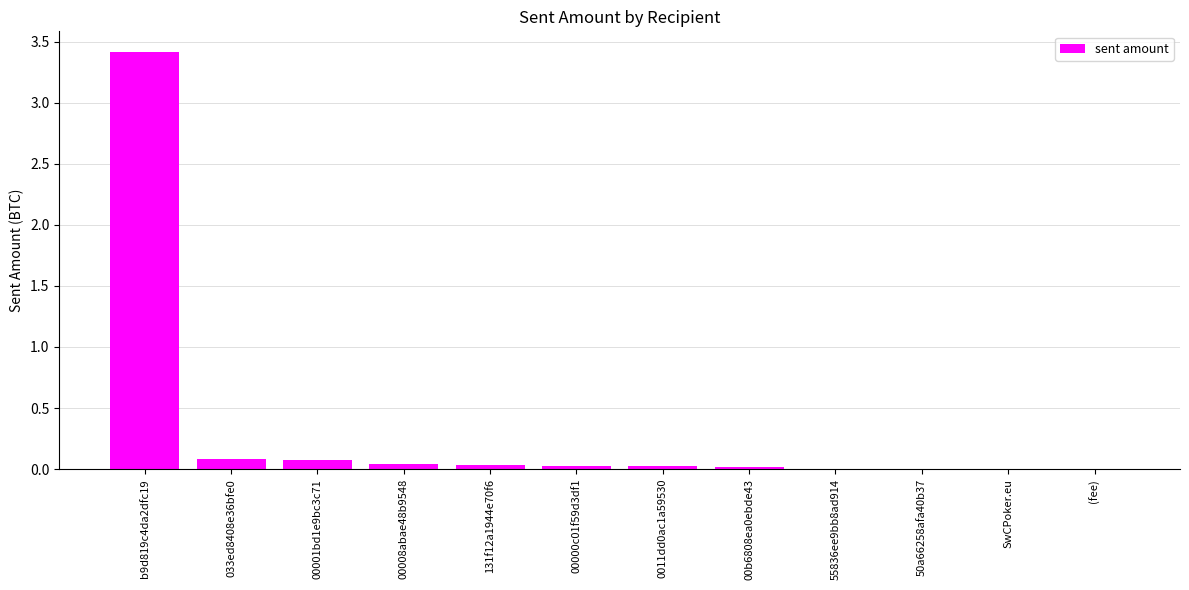

Is it true that the value at 033ed8408e36bfe0 is 0.1?

True